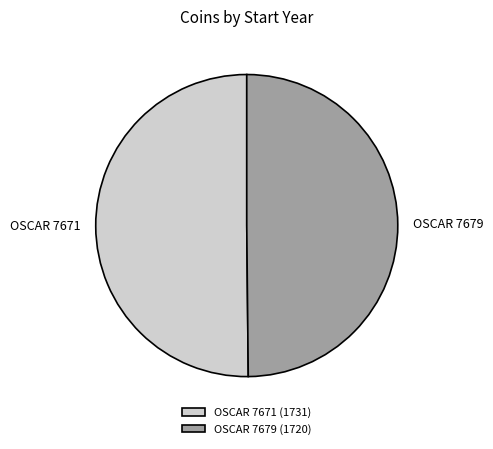

Is it true that OSCAR 7671 is 62% of the pie?

False